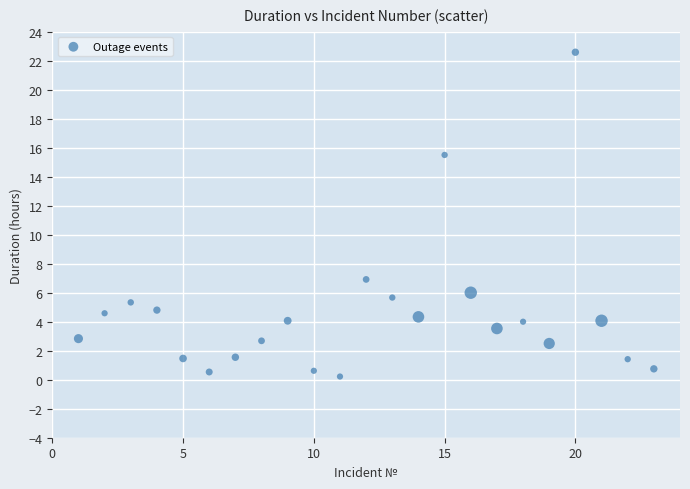

What is the range of X values (max minus min)?

22.0